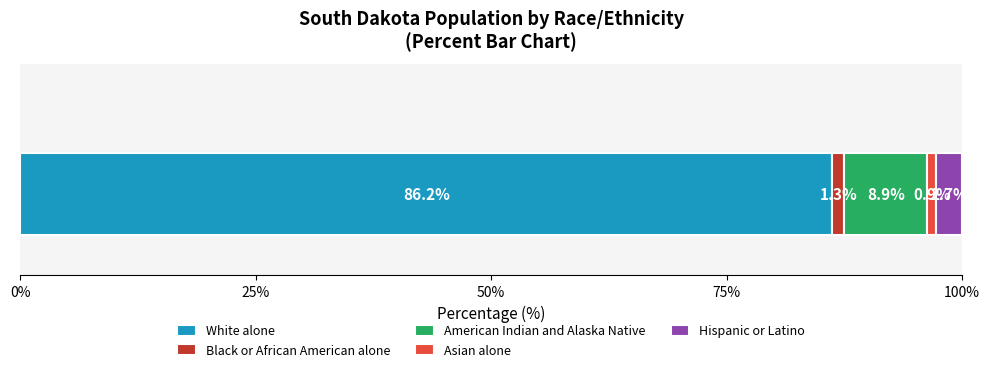

What is the lowest value of the White alone series?

86.2